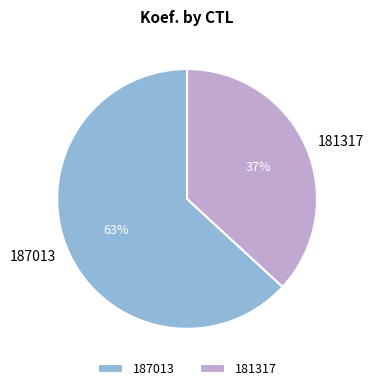

To the nearest percent, what is the average slice percentage?

50%